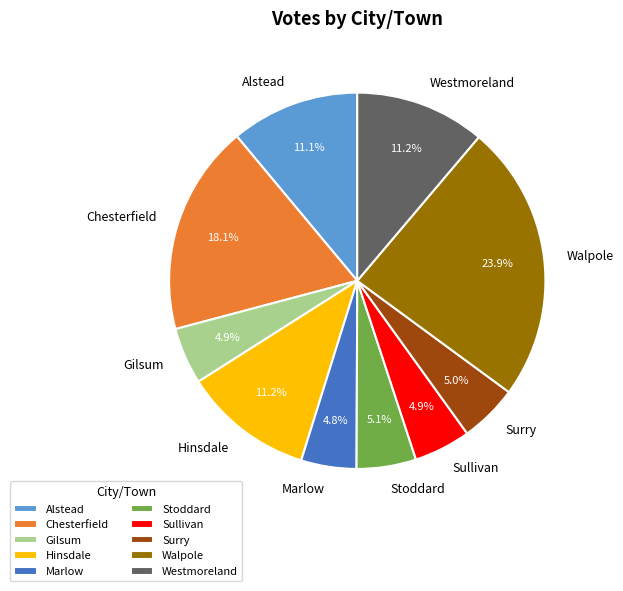

To the nearest percent, what is the combined percentage of Sullivan and Chesterfield?

23%